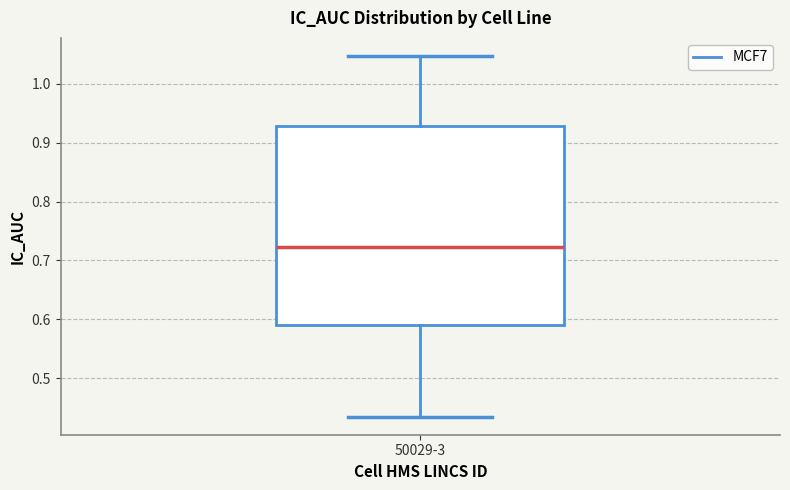

Read this box plot against the y-axis: the position of the median line, the range covered by the box, and the ends of both whiskers. The values are not printed on the chart, so give them approximately, as read against the axis.

median 0.72, box 0.59 to 0.93, whiskers 0.43 to 1.05